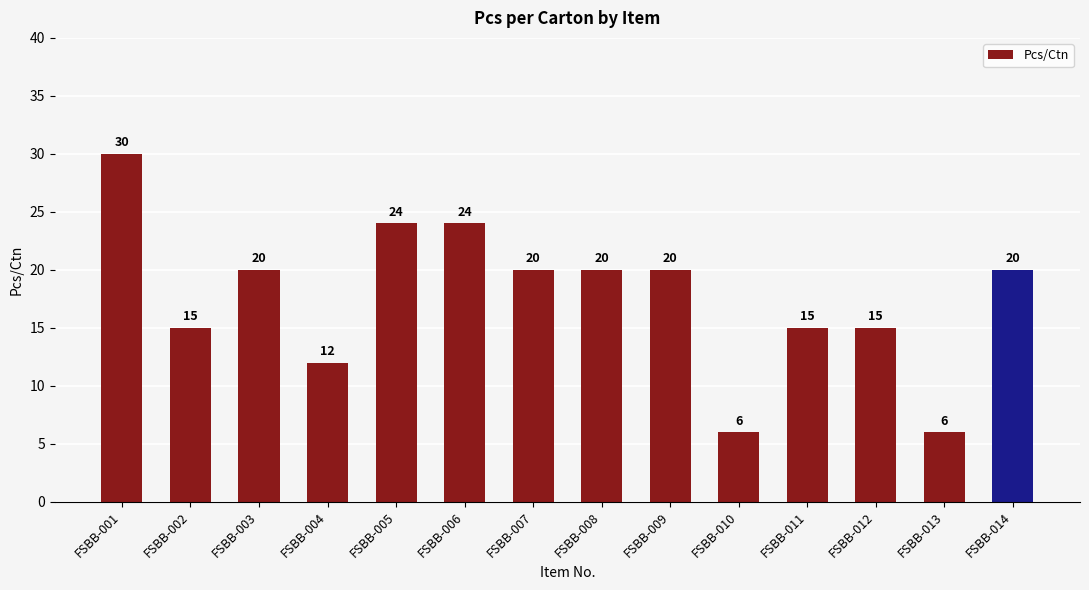

What is the value of the 1st bar from the left?

30